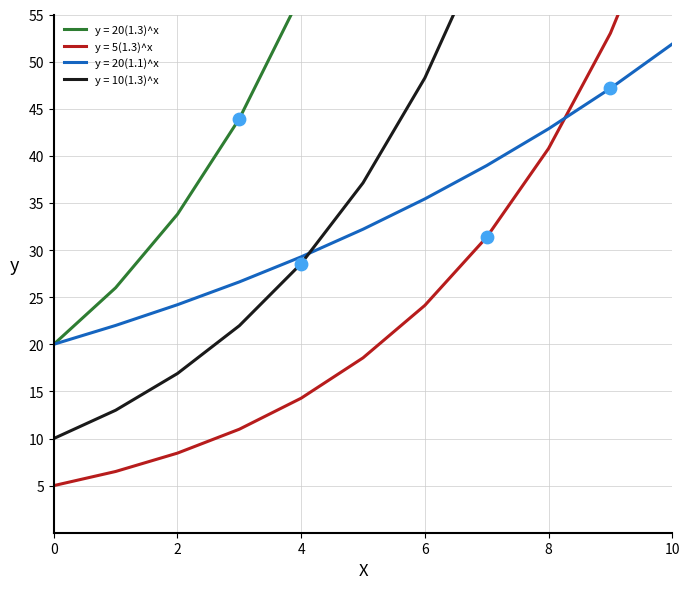

What is the lowest value of the y = 20(1.1)^x series?

20.0